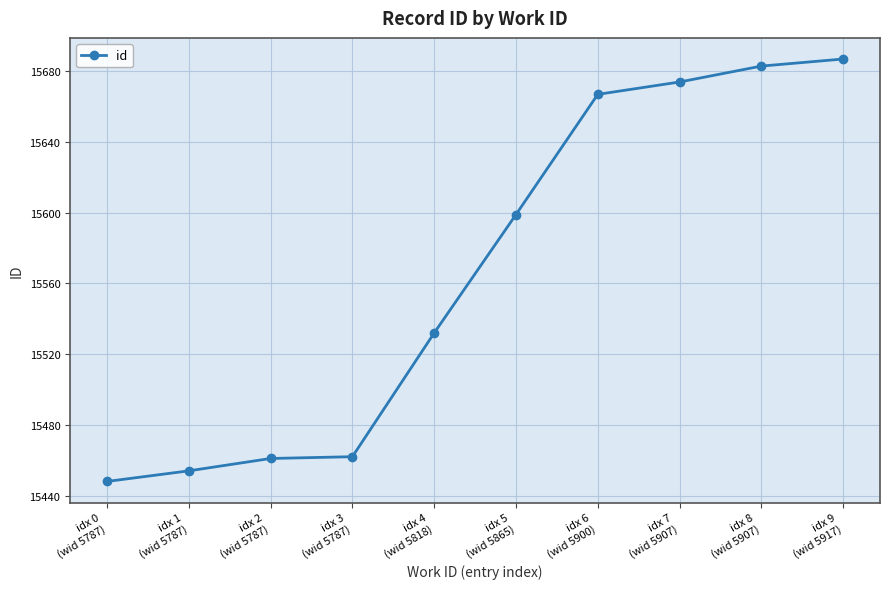

What position from the right is idx 1
(wid 5787)?

9